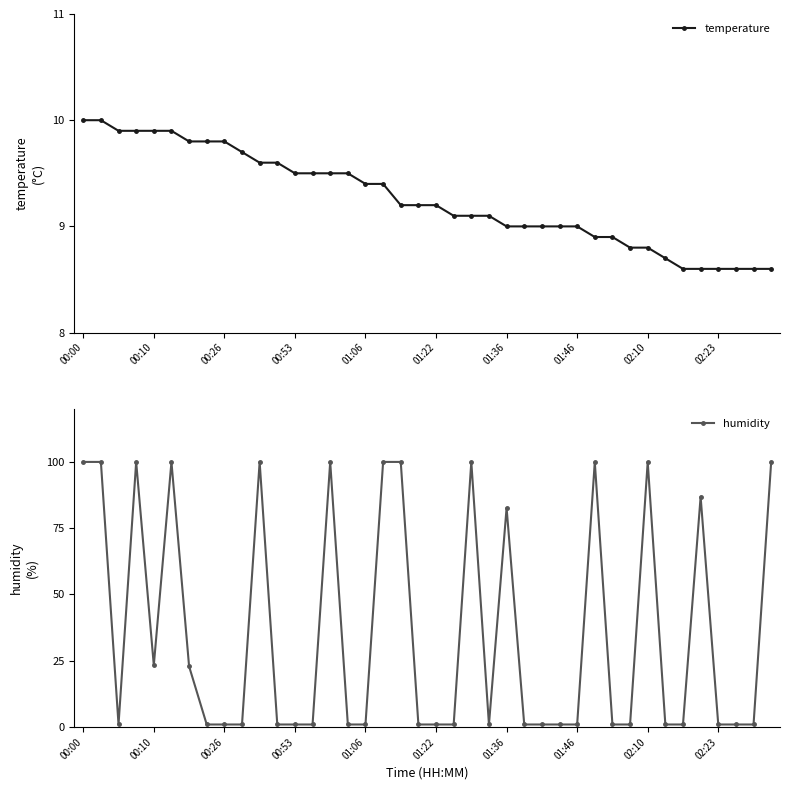

At which label does temperature first exceed 9?

00:00